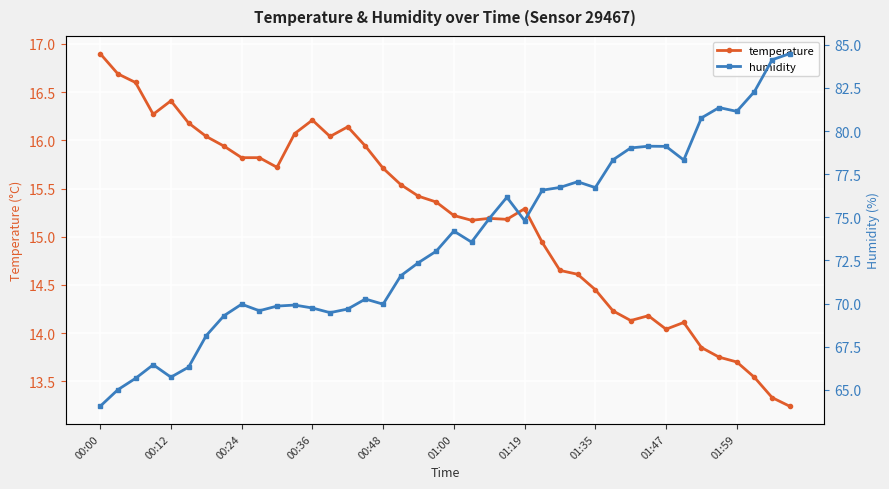

Where is the first local maximum for temperature?

00:12